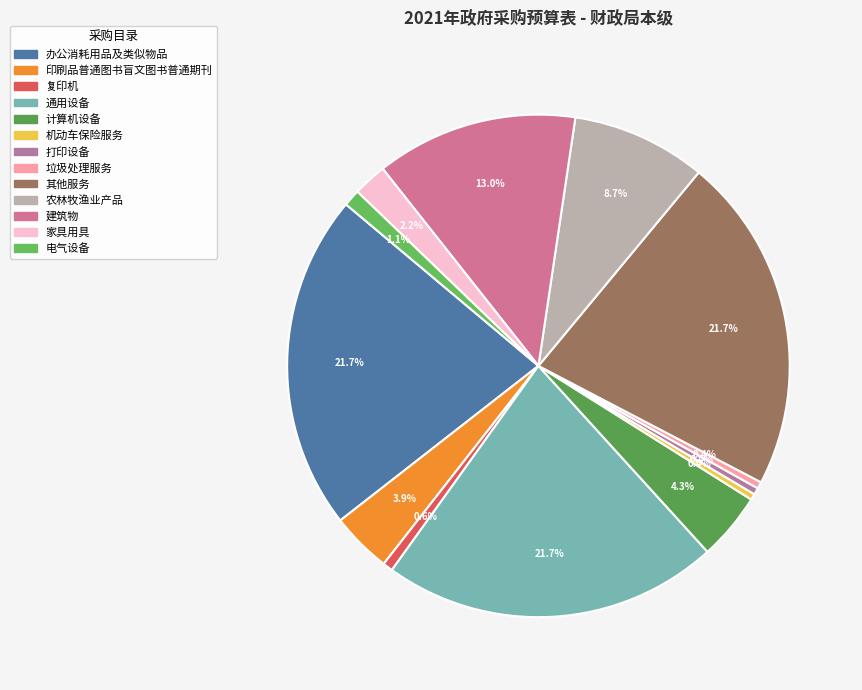

The 机动车保险服务 slice represents 15% of the pie. True or false?

False